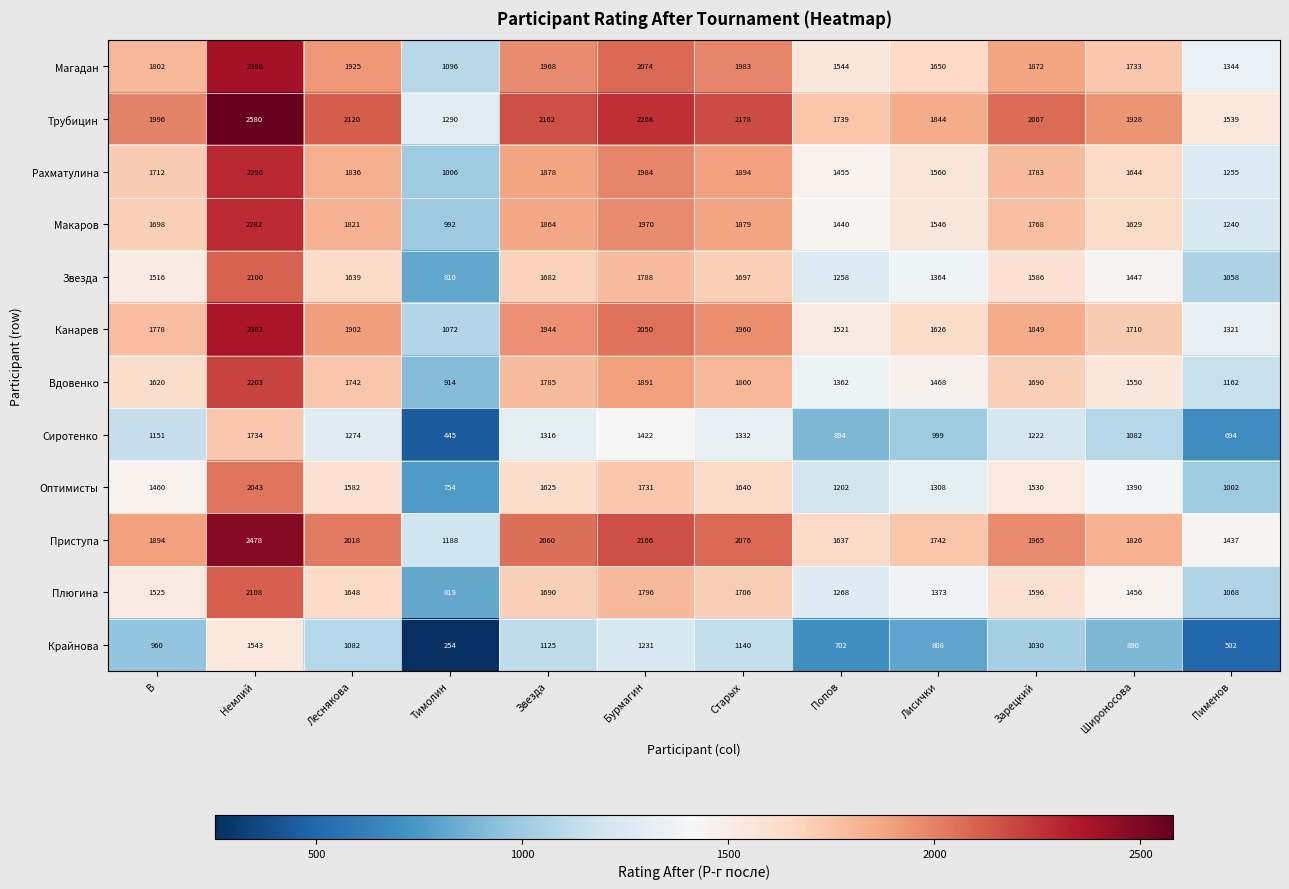

Count the number of data series in this chart.

12